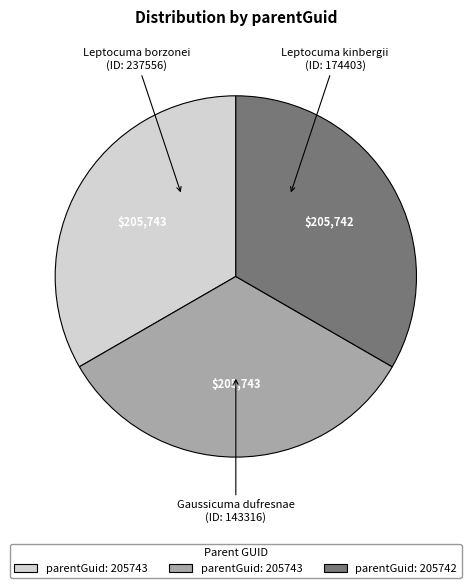

Does any single category account for the majority?

No